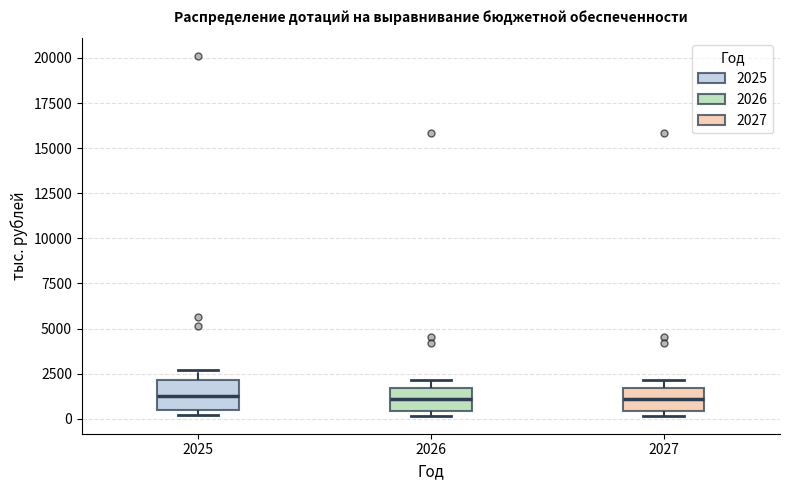

Reading left to right, read every box against the y-axis: the position of its median line, the range the box covers, and the ends of its whiskers. The values are not printed on the chart, so give them approximately, as read against the axis.

2025: median 1500, box 500 to 2000, whiskers 0 to 2500
2026: median 1000, box 500 to 1500, whiskers 0 to 2000
2027: median 1000, box 500 to 1500, whiskers 0 to 2000